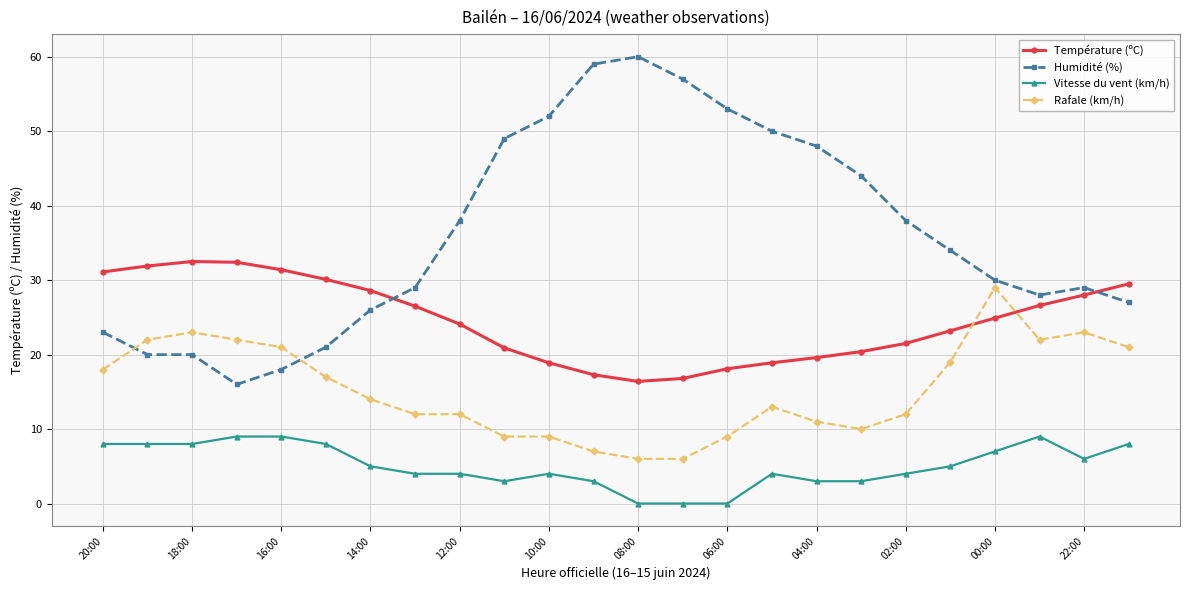

What is the maximum value shown in the chart?

60.0